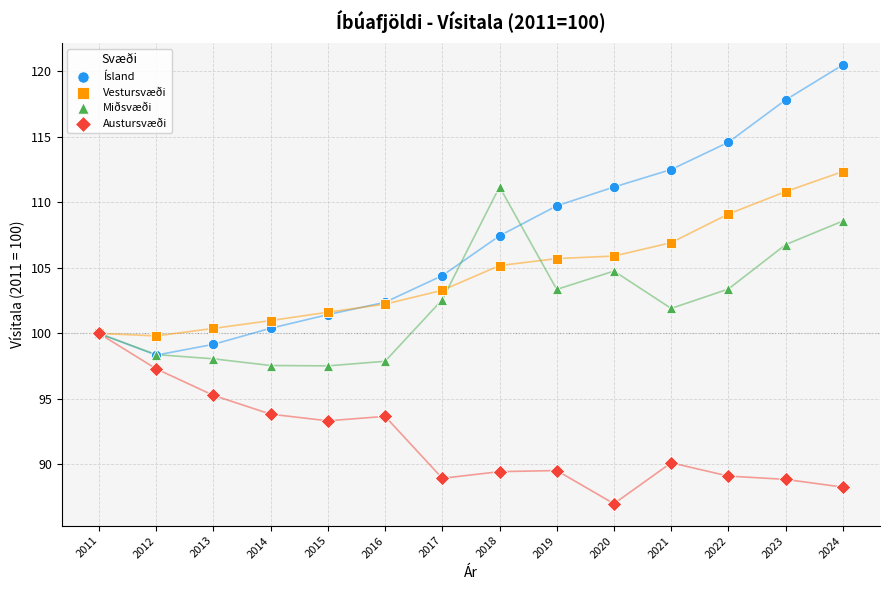

Which series contains the lowest Y value?

Austursvæði